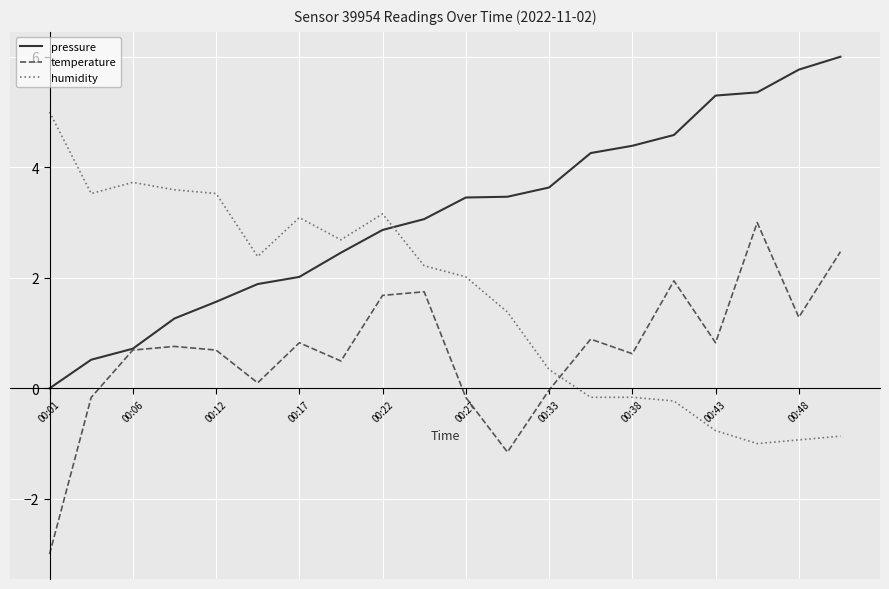

What is the difference between the maximum and minimum values in the humidity series?

6.0